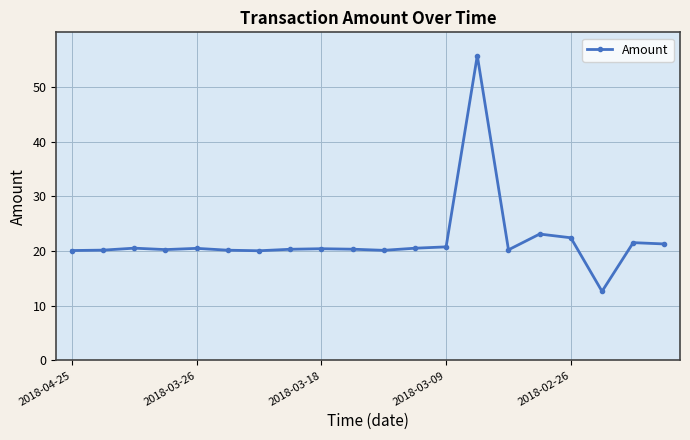

What is the greatest value displayed?

55.7